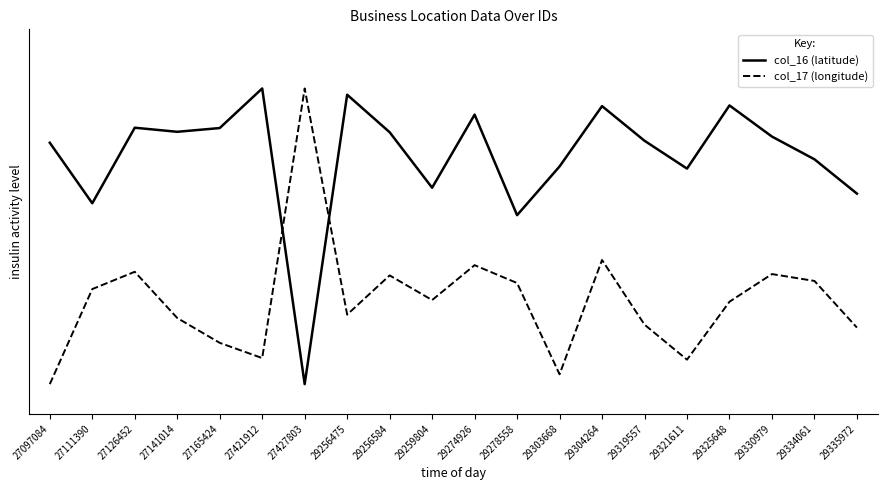

Reading left to right, list all the values displayed in this chart.

col_16 (latitude): 27097084=0.8	27111390=0.6	27126452=0.9	27141014=0.9	27165424=0.9	27421912=1.0	27427803=0.0	29256475=1.0	29256584=0.9	29259804=0.7	29274926=0.9	29278558=0.6	29303668=0.7	29304264=0.9	29319557=0.8	29321611=0.7	29325648=0.9	29330979=0.8	29334061=0.8	29335972=0.6
col_17 (longitude): 27097084=0.0	27111390=0.3	27126452=0.4	27141014=0.2	27165424=0.1	27421912=0.1	27427803=1.0	29256475=0.2	29256584=0.4	29259804=0.3	29274926=0.4	29278558=0.3	29303668=0.0	29304264=0.4	29319557=0.2	29321611=0.1	29325648=0.3	29330979=0.4	29334061=0.3	29335972=0.2